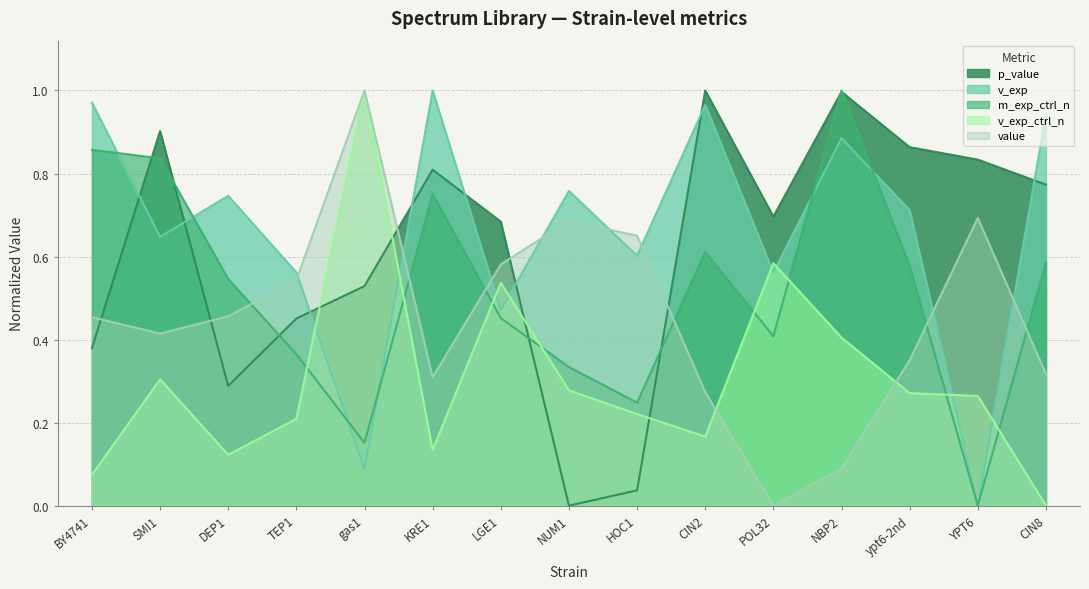

At which label is v_exp closest to 0?

YPT6